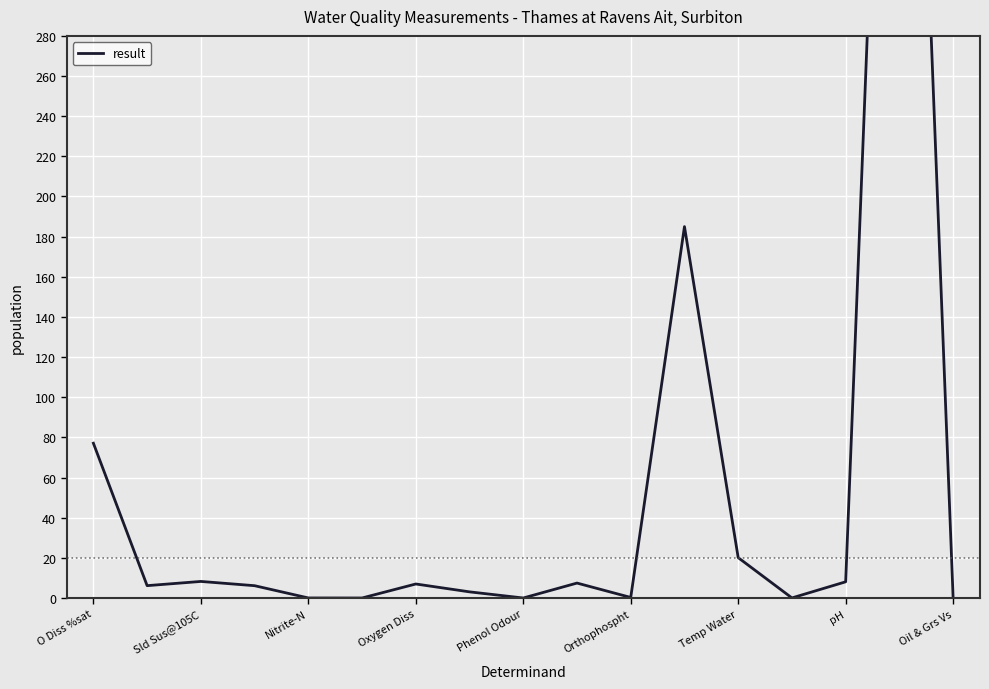

The chart shows a value of 0.0 at Orthophospht. True or false?

True